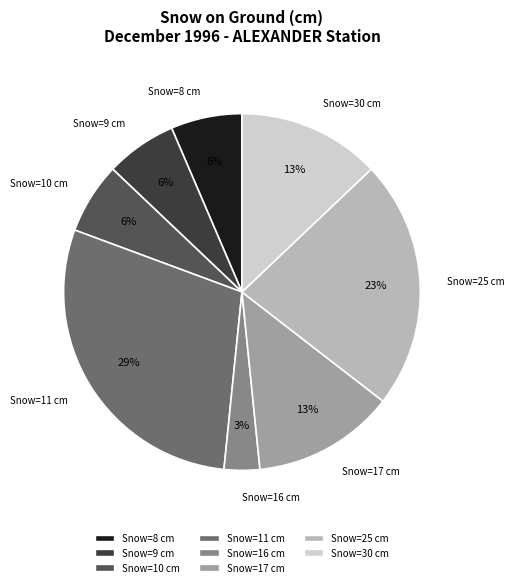

Does any single category account for the majority?

No